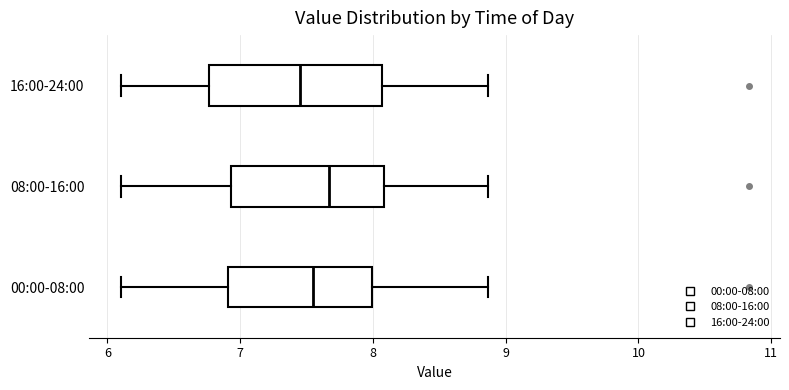

Where is the right edge of the box for 08:00-16:00 on the x-axis? The values are not printed on the chart, so give them approximately, as read against the axis.

8.1